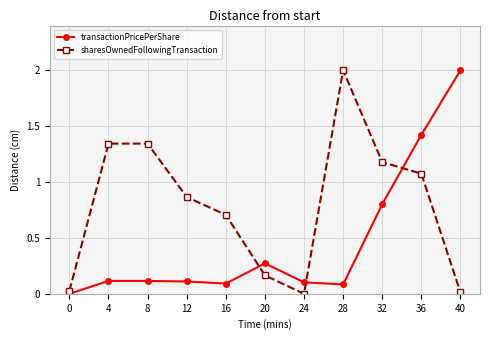

What is the sum of all transactionPricePerShare values?

5.1